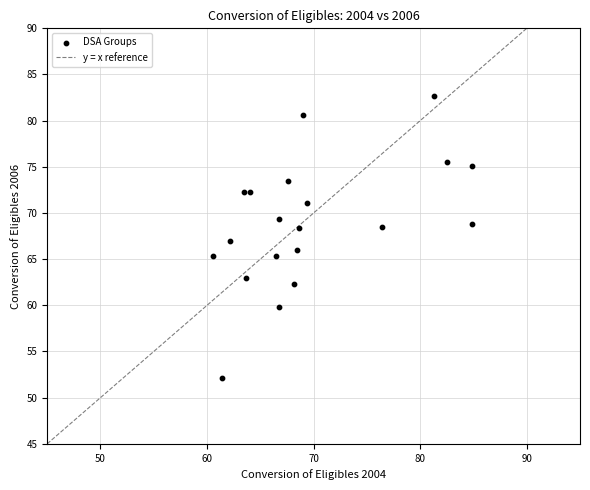

What is the range of Y values (max minus min)?

30.6